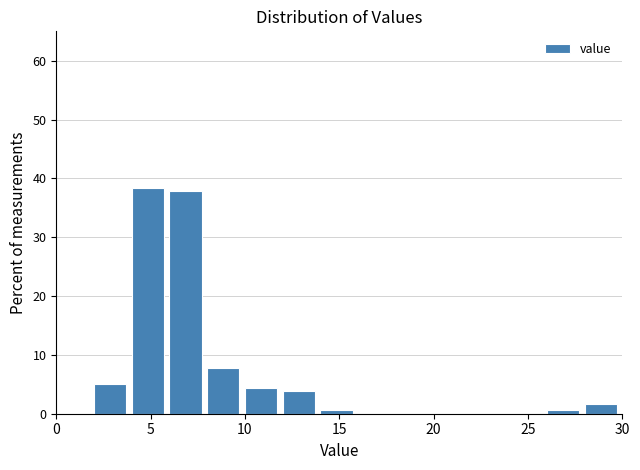

Reading left to right, list every bar in this chart as the range it spans on the x-axis followed by its height. The values are not printed on the chart, so give them approximately, as read against the axis.

0 to 2: 0
2 to 4: 5
4 to 6: 38
6 to 8: 38
8 to 10: 8
10 to 12: 4
12 to 14: 4
14 to 16: under 1
16 to 18: 0
18 to 20: 0
20 to 22: 0
22 to 24: 0
24 to 26: 0
26 to 28: under 1
28 to 30: 2